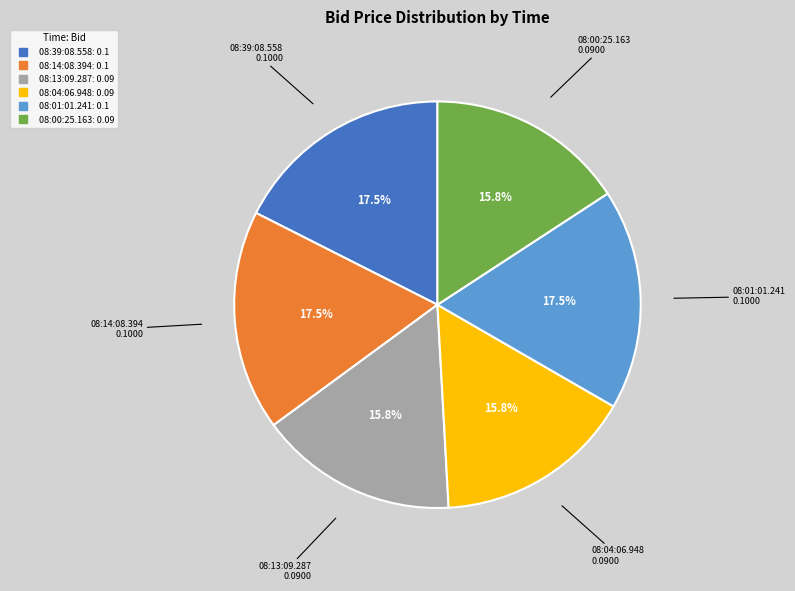

What percentage is NOT represented by 08:13:09.287?

84.2%